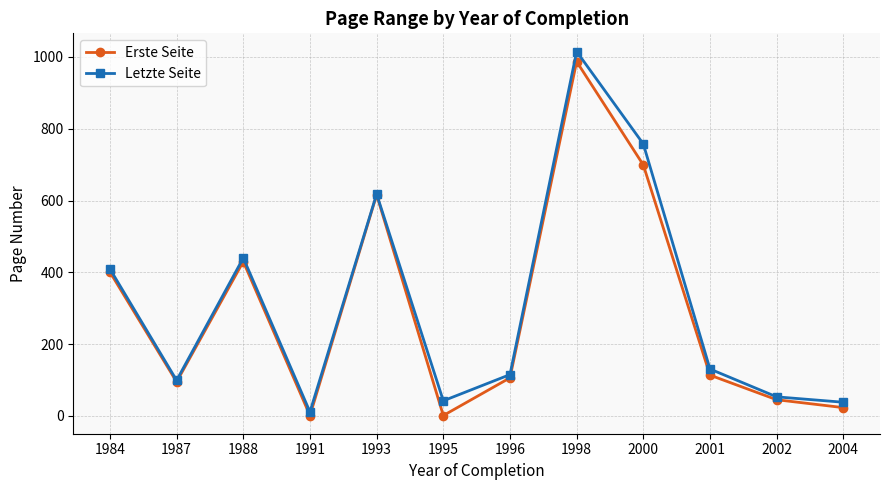

List the series in order of their overall mean, highest first.

Letzte Seite, Erste Seite